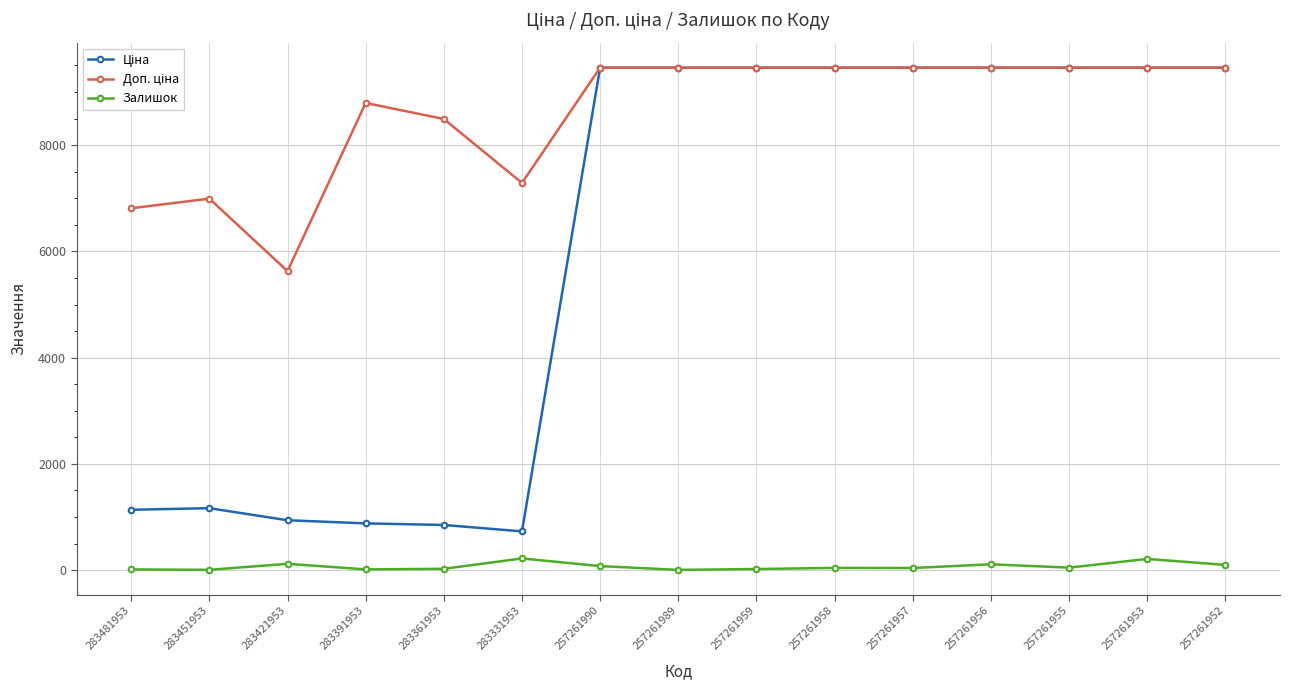

How many lines are shown in the chart?

3